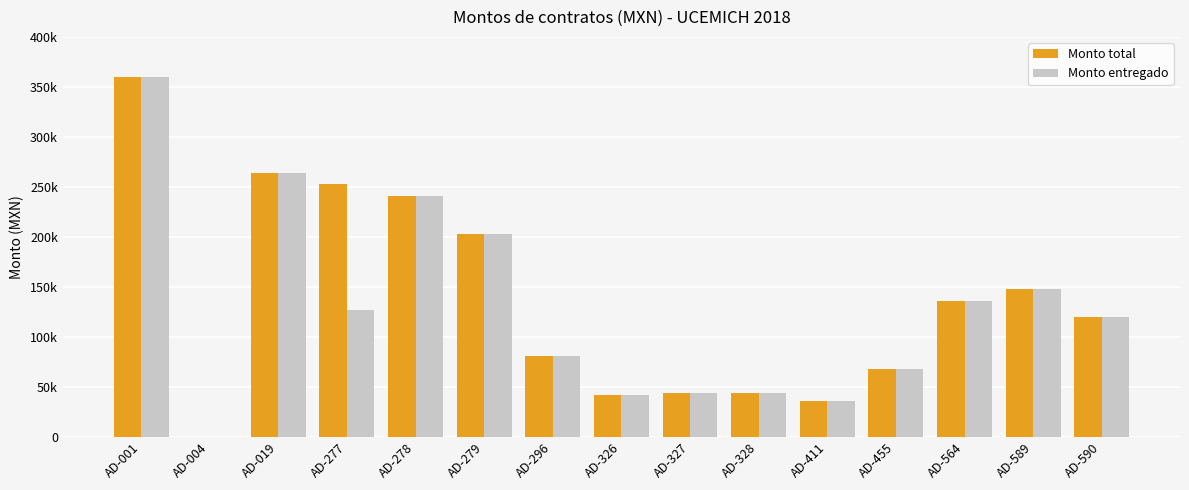

What is the maximum value for Monto total?

360000.0